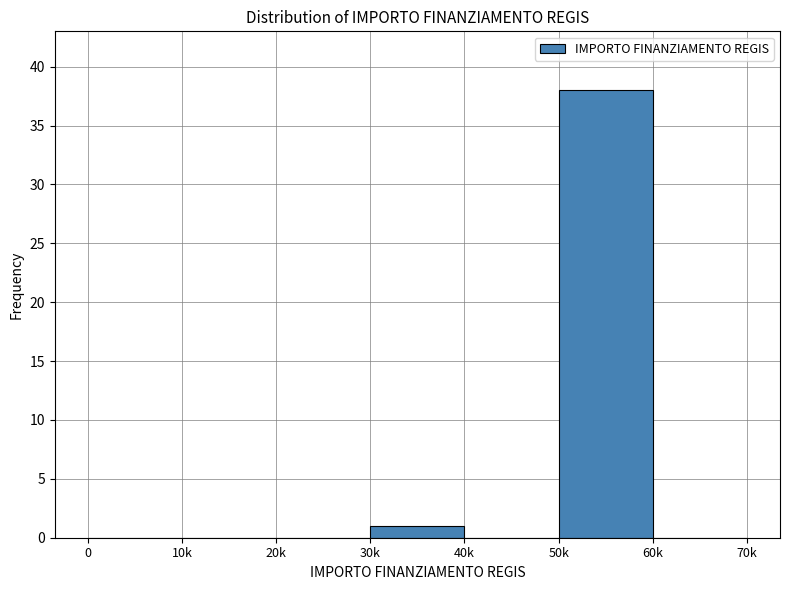

Reading right to left, what are all the values shown in this chart?

60k=0	50k=38	40k=0	30k=1	20k=0	10k=0	0=0